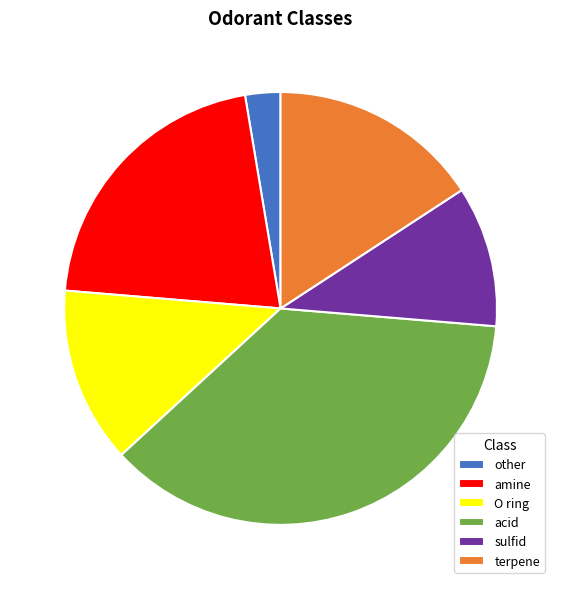

Does acid account for over 50% of the chart?

No